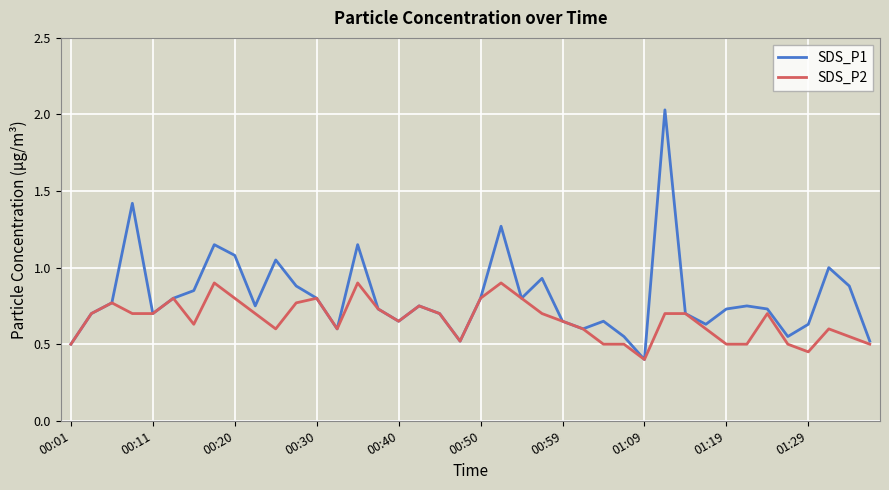

True or false: SDS_P1 has more than 0 interior local peaks.

True